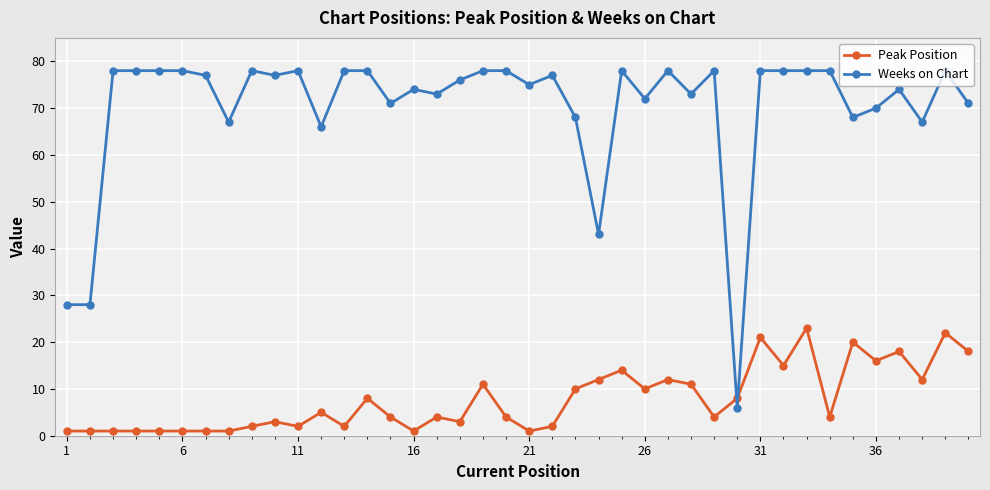

What is the maximum value for Weeks on Chart?

78